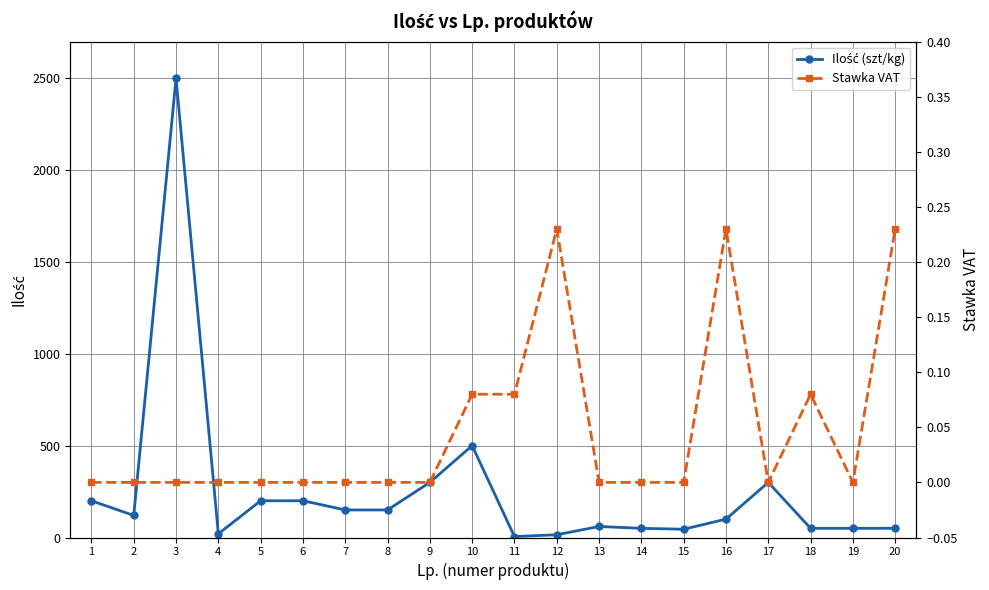

What is the value of the Ilość (szt/kg) point at the 11th from the left?

5.0